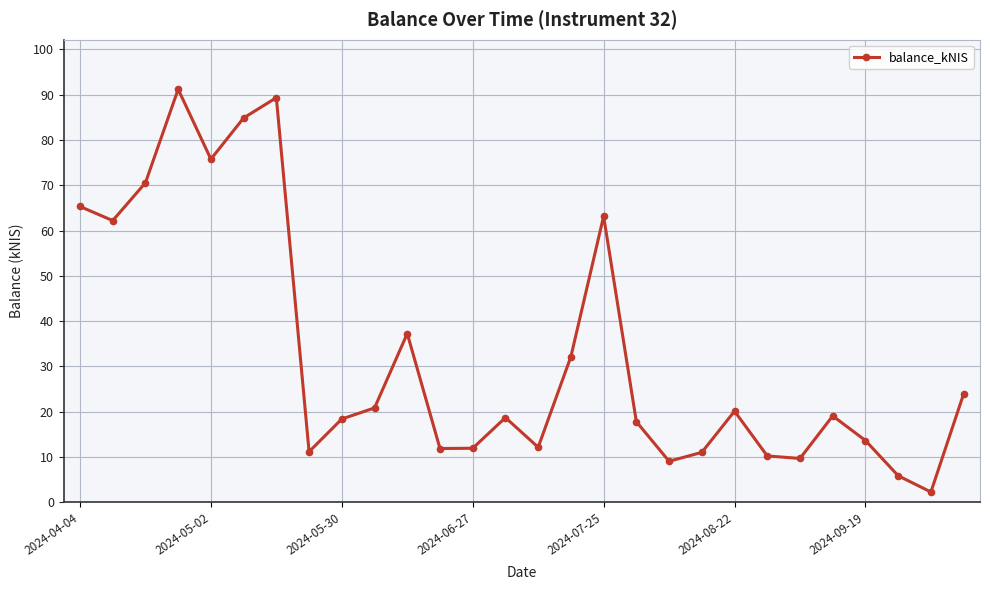

True or false: the data has more than 2 interior local peaks.

True